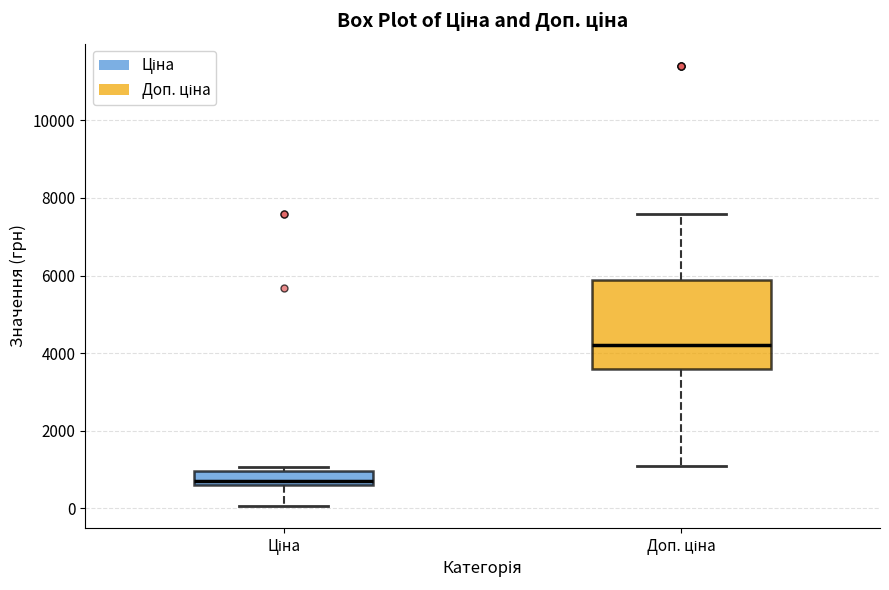

Which box's median line is the lowest?

Ціна